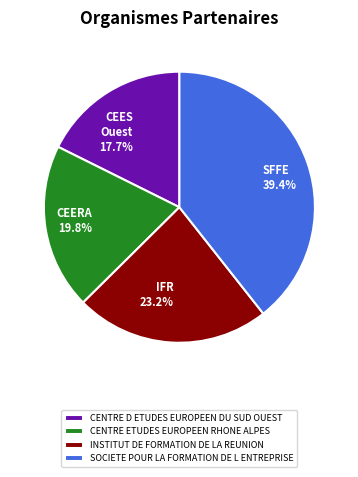

How many segments does this pie chart have?

4